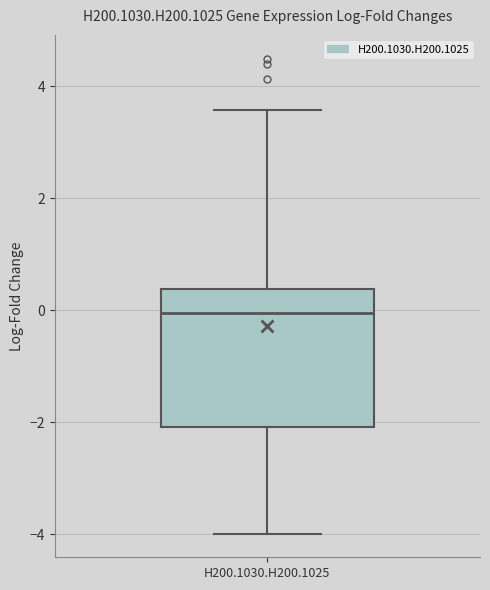

Where is the lower edge of the box for H200.1030.H200.1025 on the y-axis? The values are not printed on the chart, so give them approximately, as read against the axis.

-2.0